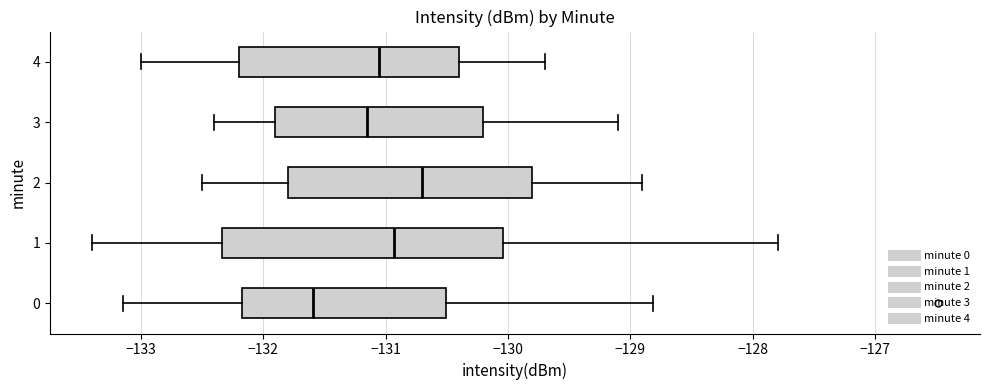

Where is the right edge of the box at y = 0 on the x-axis? The values are not printed on the chart, so give them approximately, as read against the axis.

-130.5